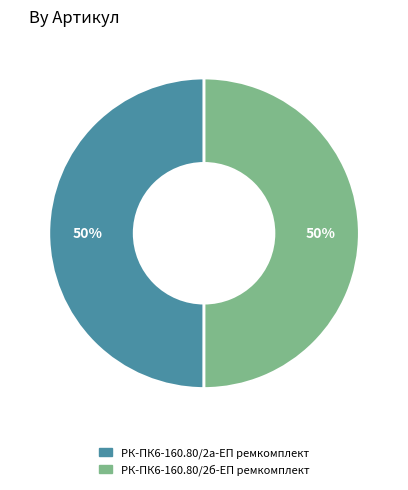

Do РК-ПК6-160.80/2а-ЕП ремкомплект and РК-ПК6-160.80/2б-ЕП ремкомплект together represent more than half of the pie?

Yes